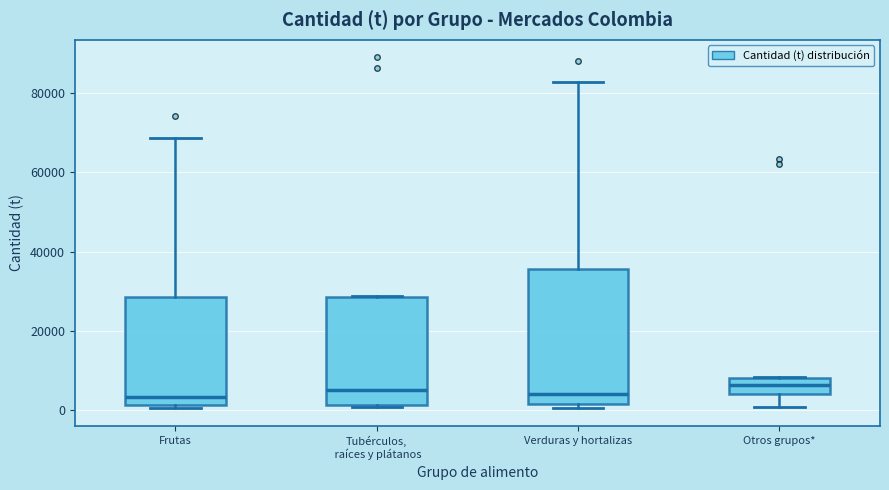

Comparing the boxes themselves (not the whiskers), which one is the tallest?

Verduras y hortalizas